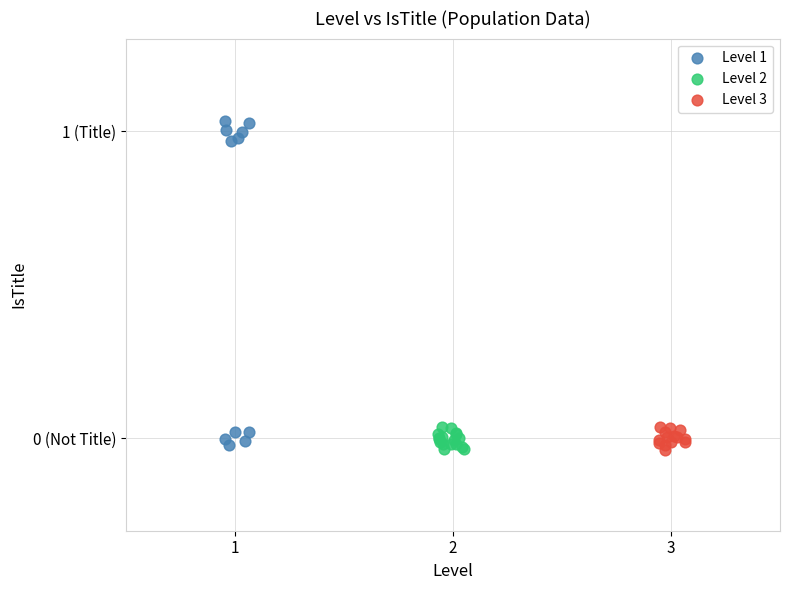

Which series has the widest spread of Y values?

Level 1